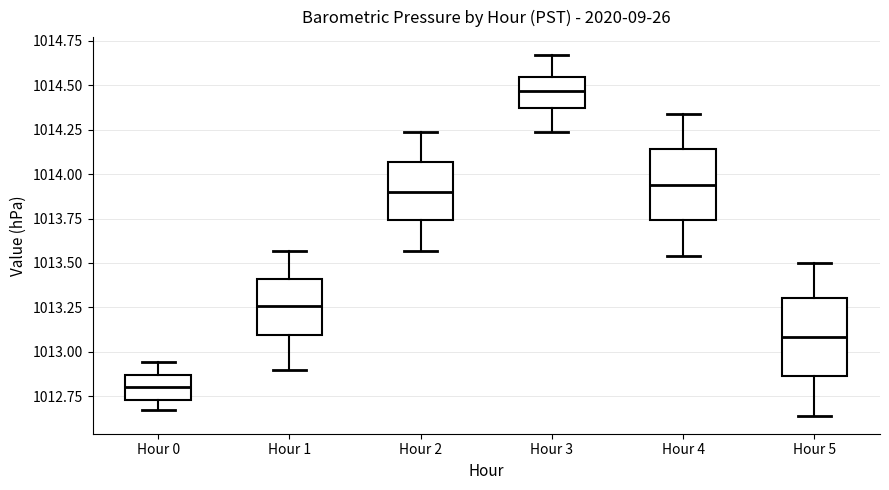

Reading left to right, transcribe this box plot: for each box, give where its median line is, the range the box spans, and where its two whiskers end, as read against the y-axis. The values are not printed on the chart, so give them approximately, as read against the axis.

Hour 0: median 1012.80, box 1012.75 to 1012.85, whiskers 1012.65 to 1012.95
Hour 1: median 1013.25, box 1013.10 to 1013.40, whiskers 1012.90 to 1013.55
Hour 2: median 1013.90, box 1013.75 to 1014.05, whiskers 1013.55 to 1014.25
Hour 3: median 1014.45, box 1014.35 to 1014.55, whiskers 1014.25 to 1014.65
Hour 4: median 1013.95, box 1013.75 to 1014.15, whiskers 1013.55 to 1014.35
Hour 5: median 1013.10, box 1012.85 to 1013.30, whiskers 1012.65 to 1013.50